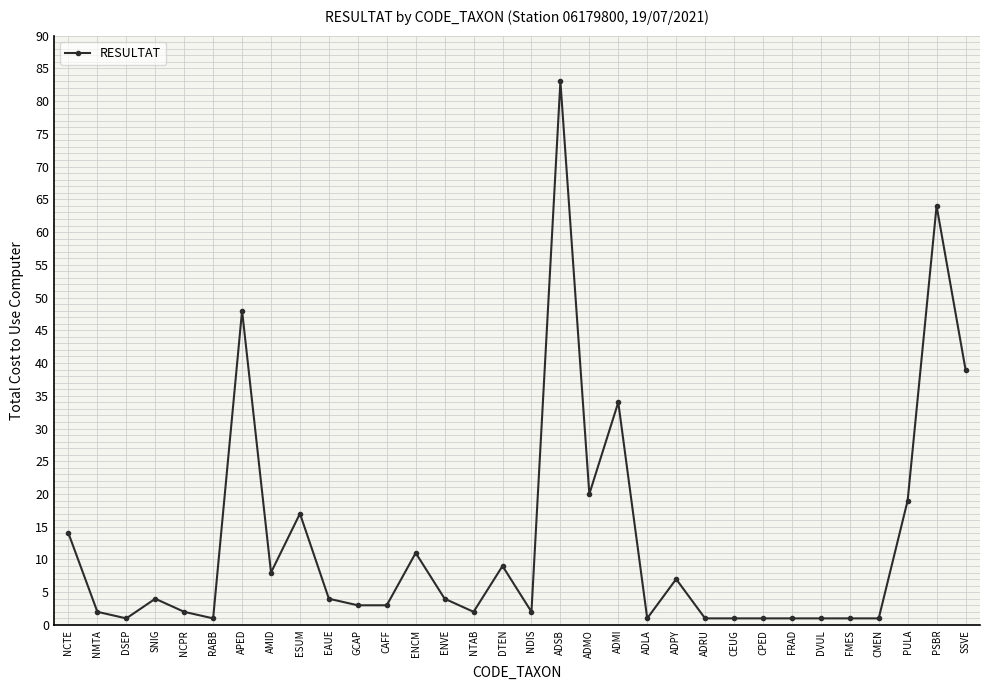

What is the difference between the maximum and minimum values?

82